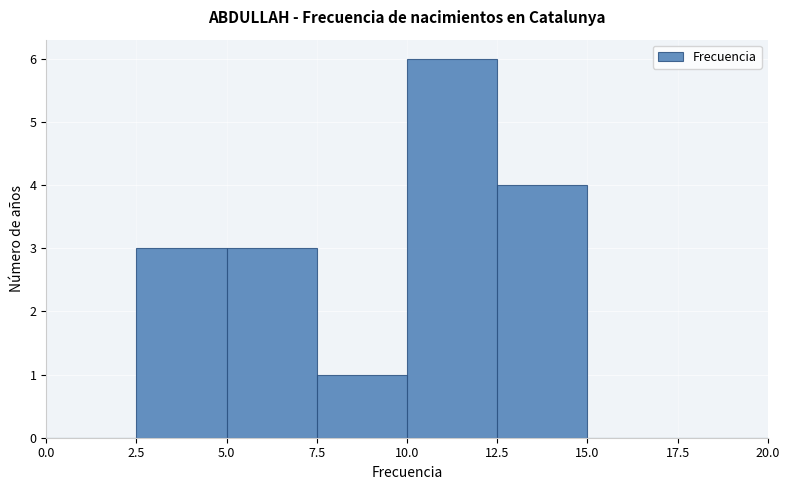

Reading left to right, list every bar in this chart as the range it spans on the x-axis followed by its height. The values are not printed on the chart, so give them approximately, as read against the axis.

0.0 to 2.5: 0
2.5 to 5.0: 3
5.0 to 7.5: 3
7.5 to 10.0: 1
10.0 to 12.5: 6
12.5 to 15.0: 4
15.0 to 17.5: 0
17.5 to 20.0: 0